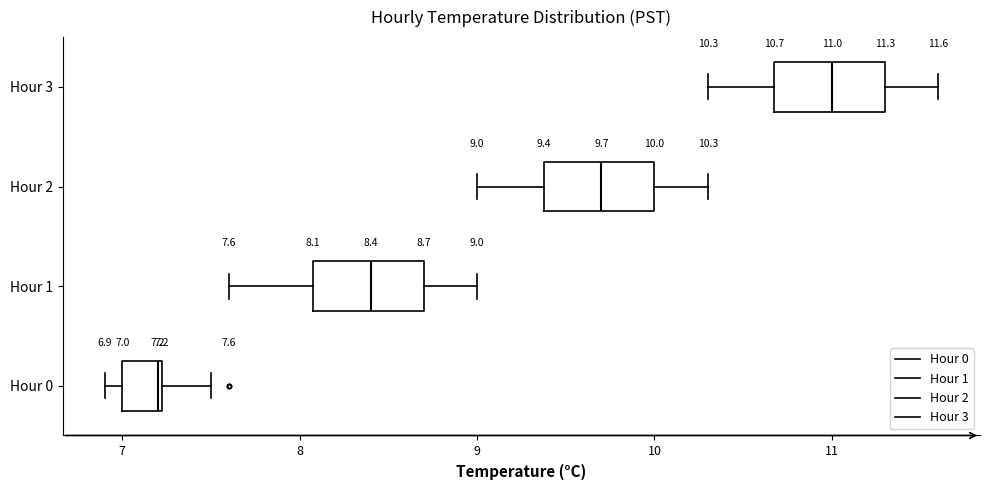

Which box has the furthest to the right median line?

Hour 3